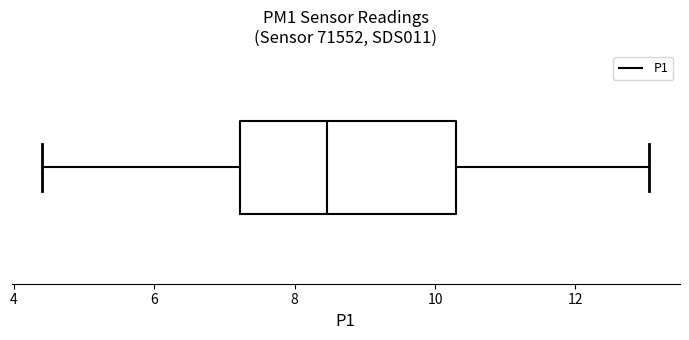

Transcribe this box plot: give where the median line is, the range the box spans, and where the two whiskers end, as read against the x-axis. The values are not printed on the chart, so give them approximately, as read against the axis.

median 8.4, box 7.2 to 10.2, whiskers 4.4 to 13.0